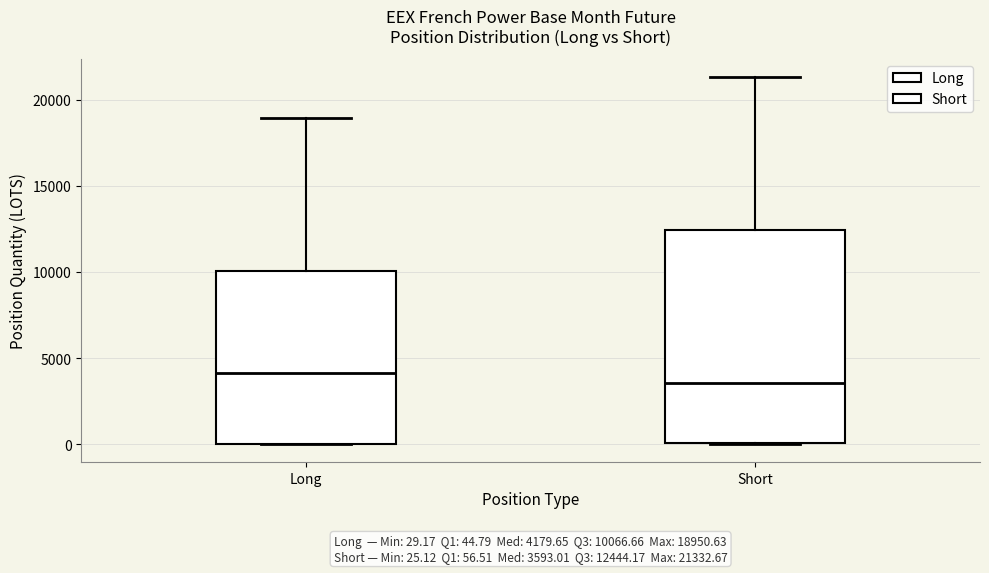

Which box is the tallest, from its lower edge to its upper edge?

Short